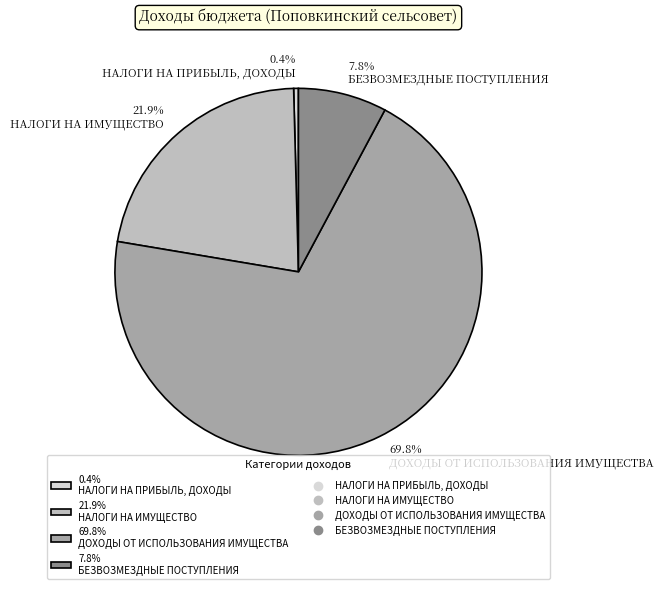

Is there any slice that represents more than half of the pie?

Yes